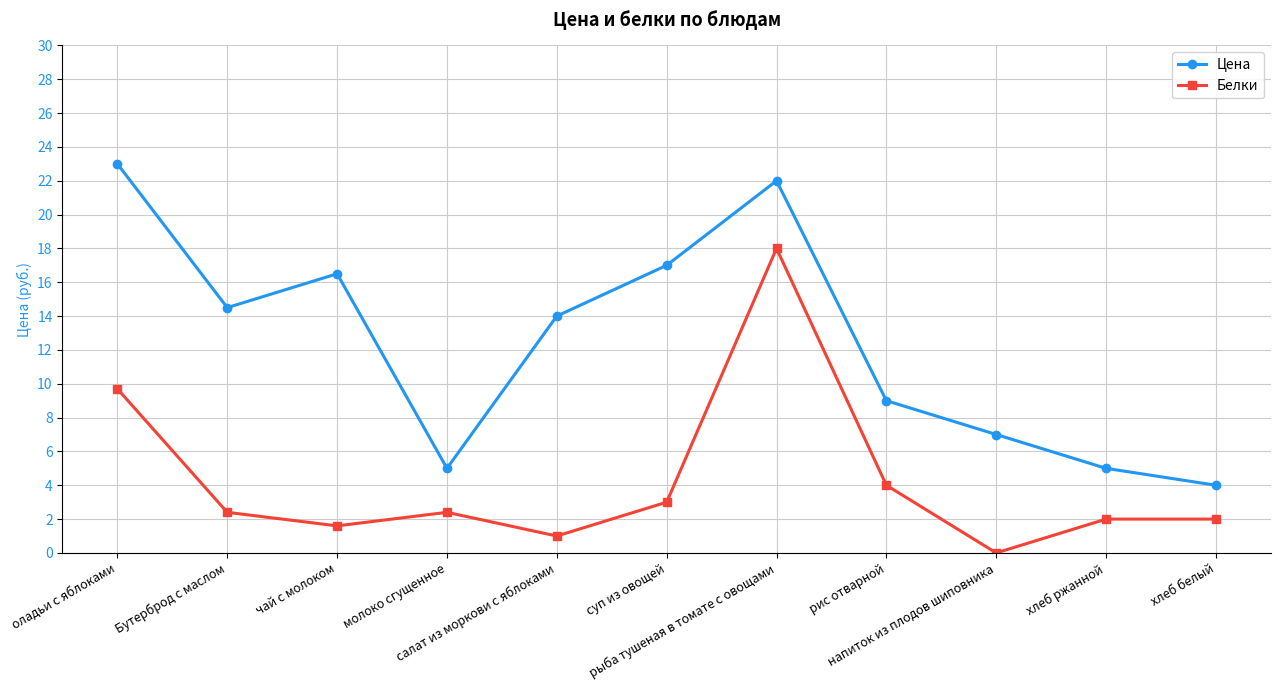

Count the number of data series in this chart.

2